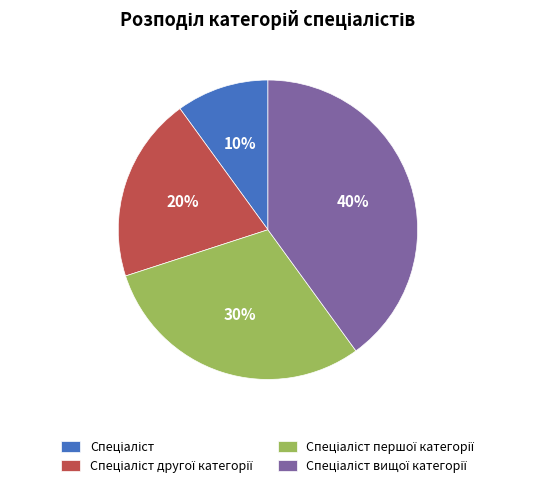

How many slices are in this pie chart?

4